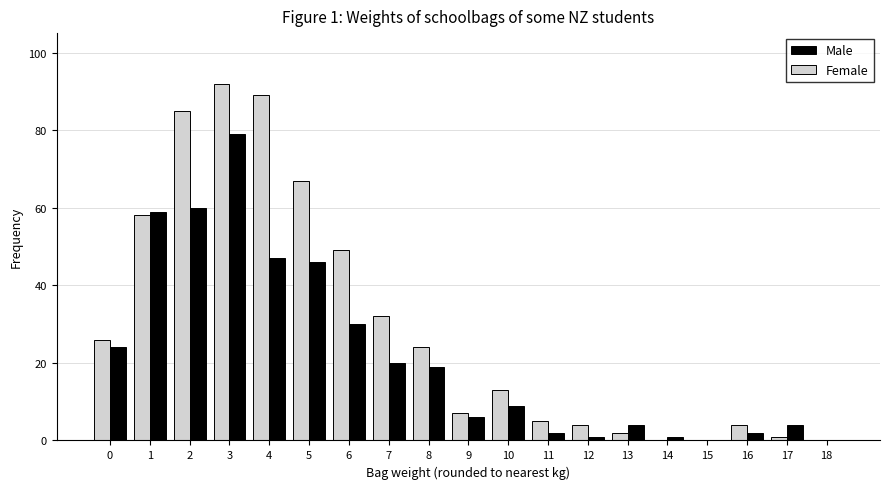

Which series changed the most between 7 and 13?

Female